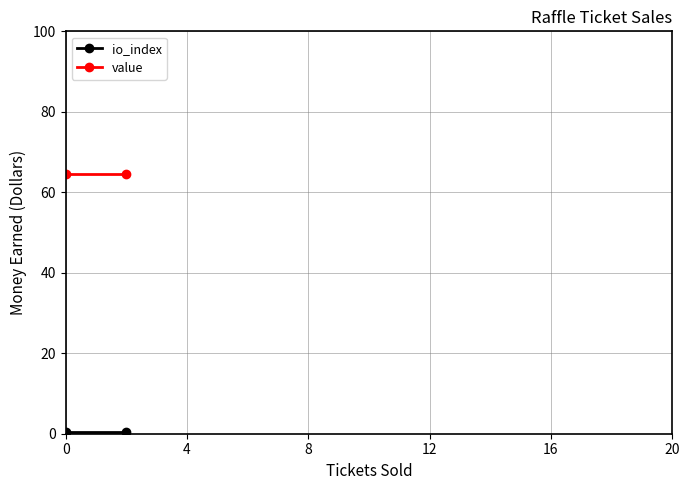

At how many categories does at least one series exceed 2?

2